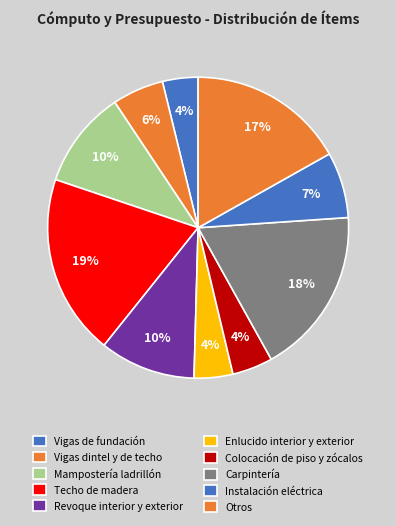

To the nearest percent, what portion does Carpintería represent?

18%